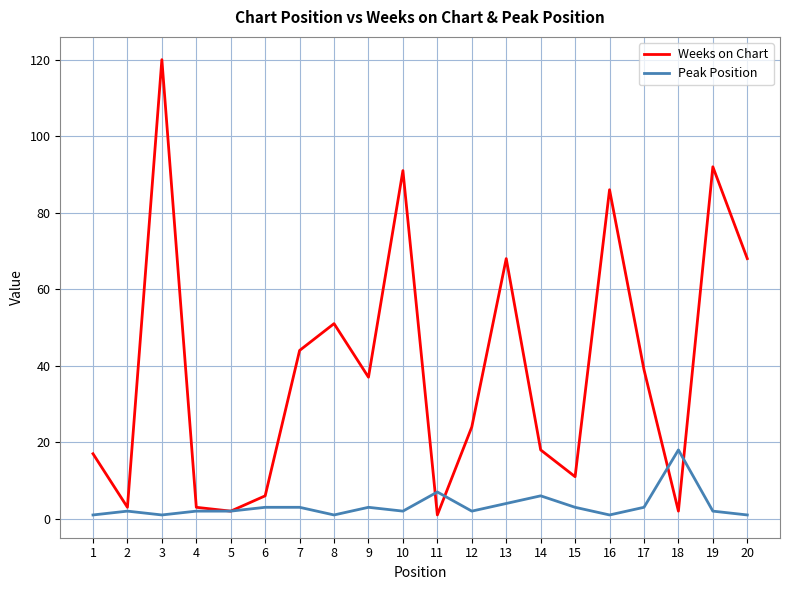

Which series has the widest spread of values?

Weeks on Chart